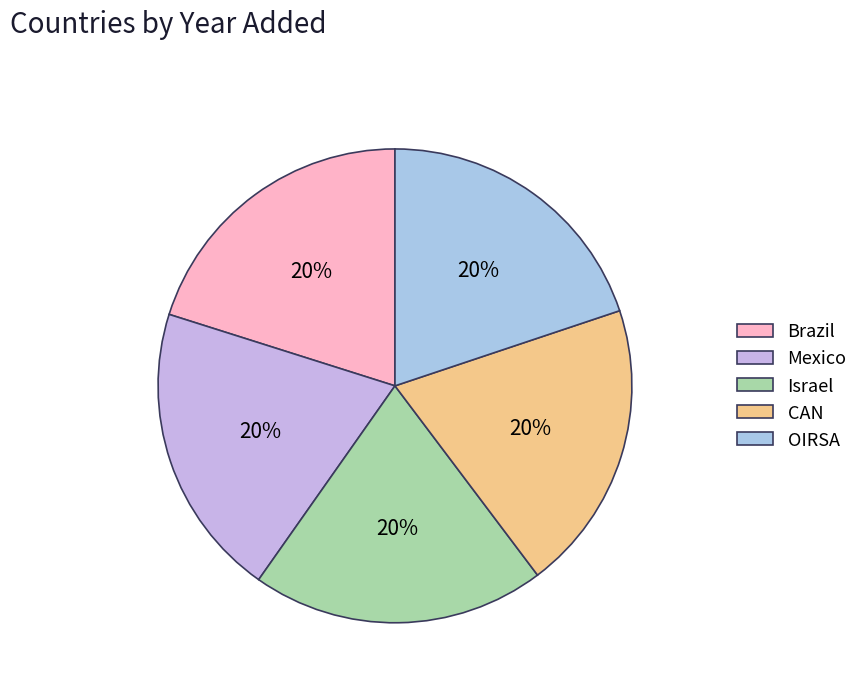

Count the number of slices in the pie.

5